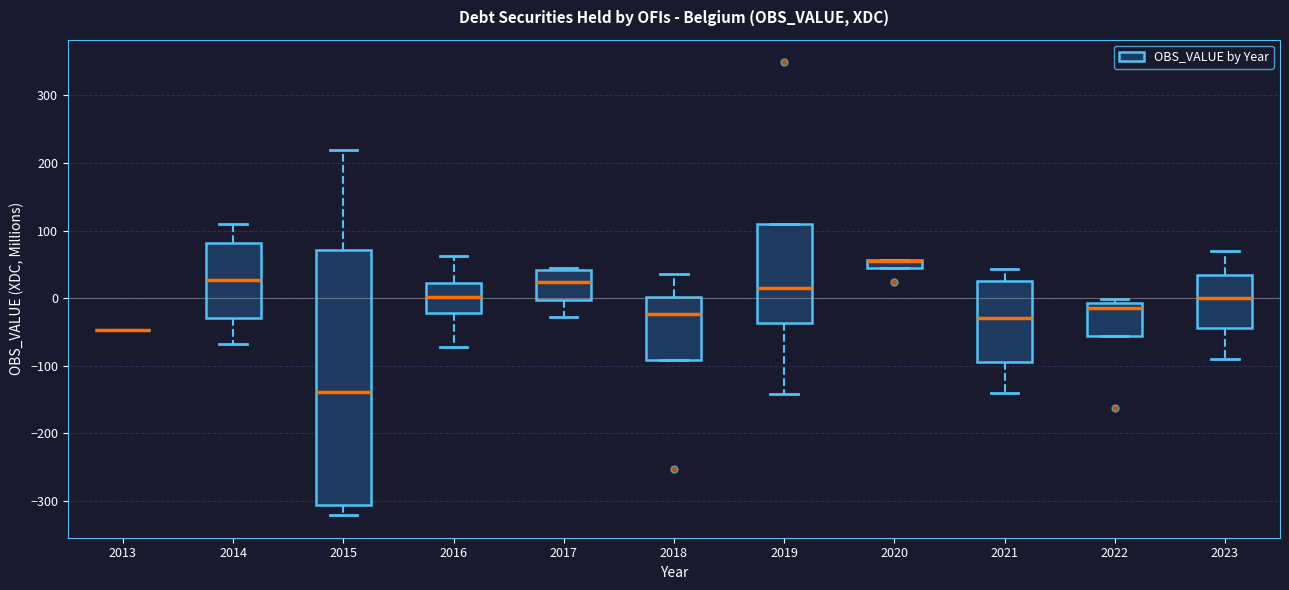

Which box is the tallest, from its lower edge to its upper edge?

2015